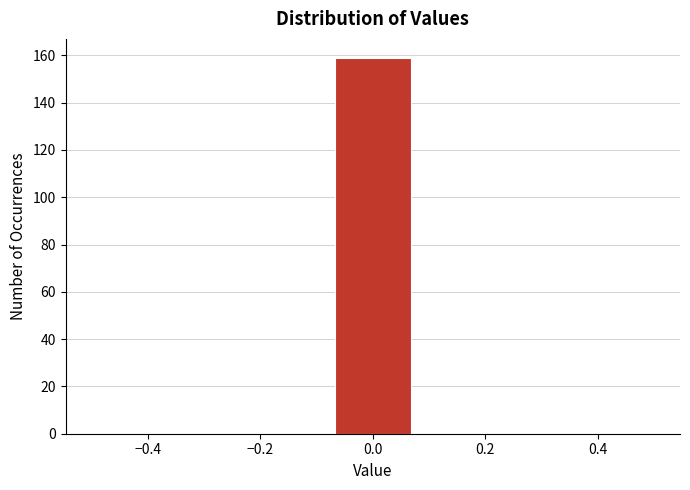

Reading left to right, list every bar in this chart as the range it spans on the x-axis followed by its height. Neither the bar edges nor the heights are printed on the chart, so give them approximately, as read against the axes.

-0.50 to -0.36: 0
-0.36 to -0.22: 0
-0.22 to -0.08: 0
-0.08 to 0.08: 160
0.08 to 0.22: 0
0.22 to 0.36: 0
0.36 to 0.50: 0